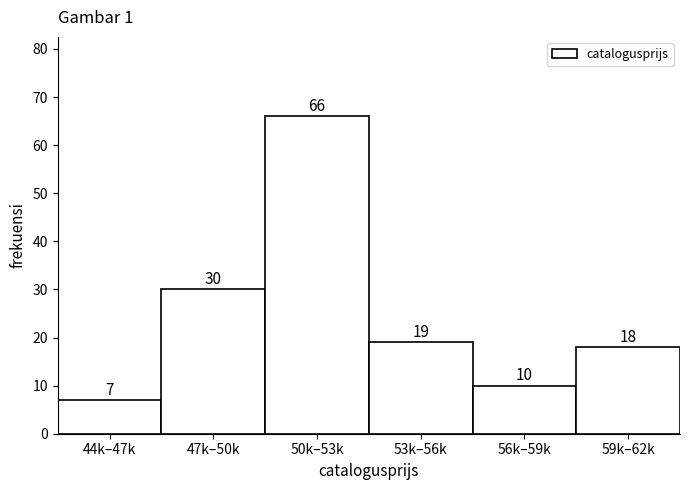

Reading right to left, what are all the values shown in this chart?

18	10	19	66	30	7